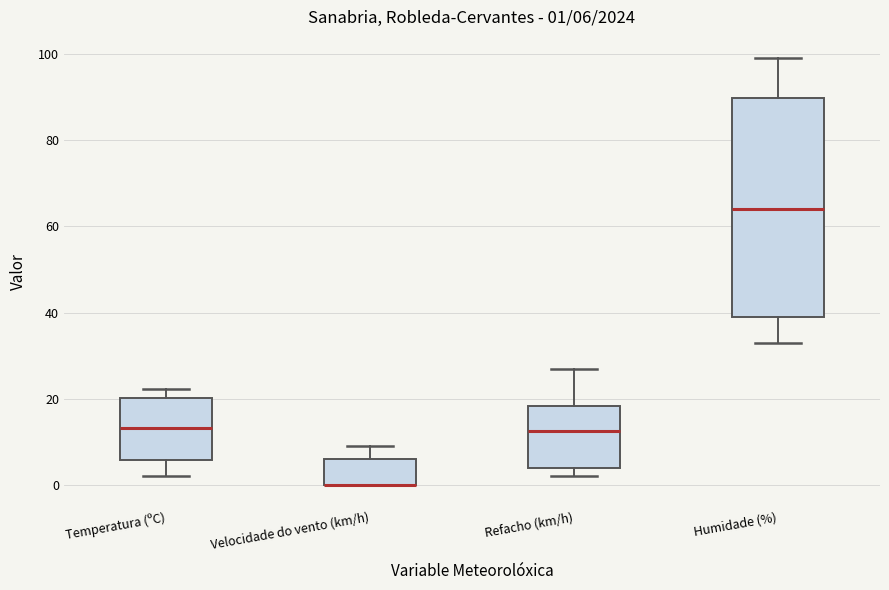

Comparing the boxes themselves (not the whiskers), which one is the tallest?

Humidade (%)